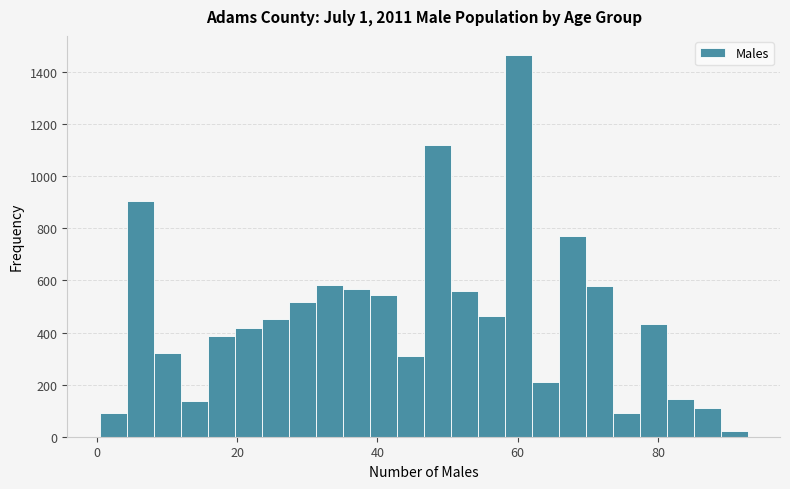

Read against the x-axis, roughly where is the centre of the tallest bar?

60